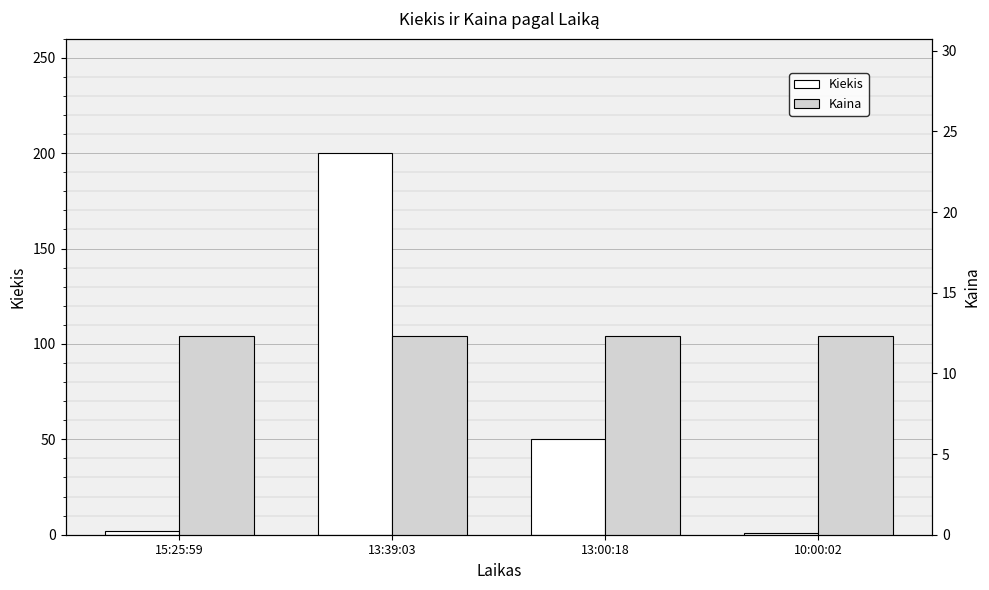

At how many categories does at least one series exceed 187?

1